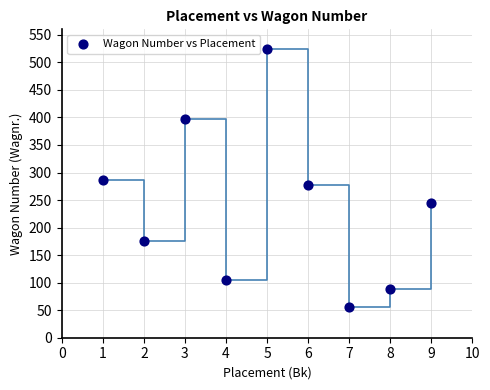

What is the range of X values (max minus min)?

8